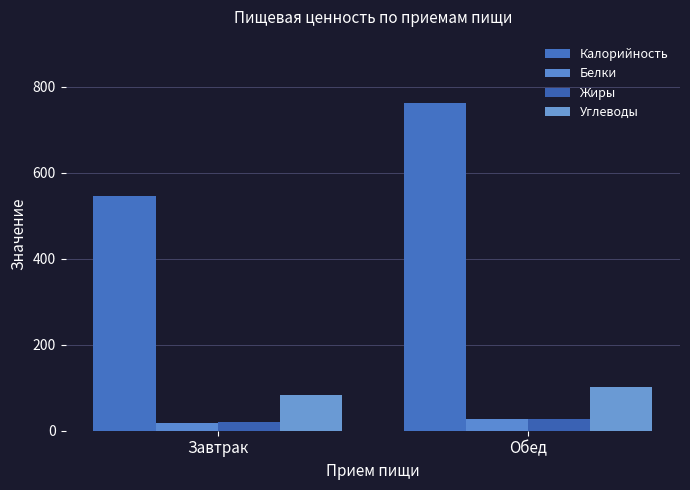

What is the minimum value shown in the chart?

18.2